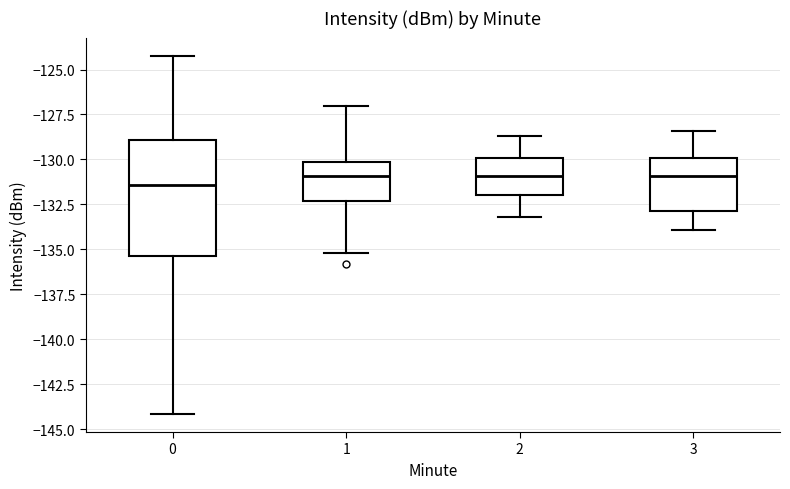

Reading left to right, read every box against the y-axis: the position of its median line, the range the box covers, and the ends of its whiskers. The values are not printed on the chart, so give them approximately, as read against the axis.

0: median -131.5, box -135.5 to -129.0, whiskers -144.0 to -124.0
1: median -131.0, box -132.5 to -130.0, whiskers -135.0 to -127.0
2: median -131.0, box -132.0 to -130.0, whiskers -133.0 to -128.5
3: median -131.0, box -133.0 to -130.0, whiskers -134.0 to -128.5